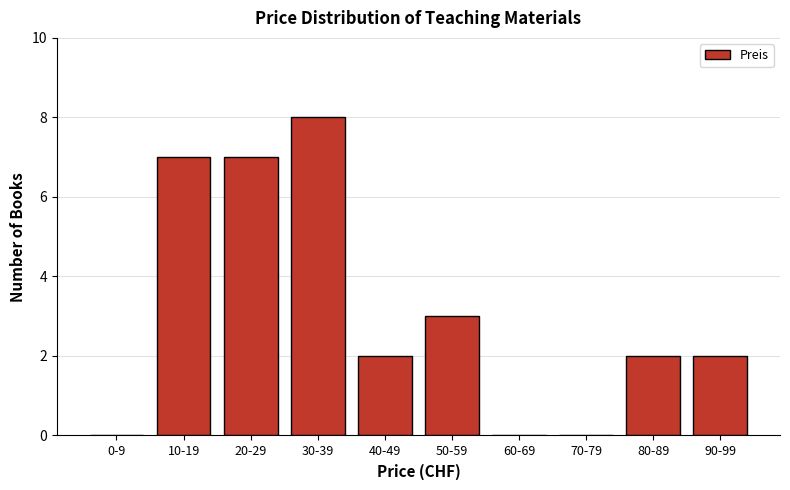

Reading left to right, transcribe all the data shown in this chart.

0-9=0	10-19=7	20-29=7	30-39=8	40-49=2	50-59=3	60-69=0	70-79=0	80-89=2	90-99=2